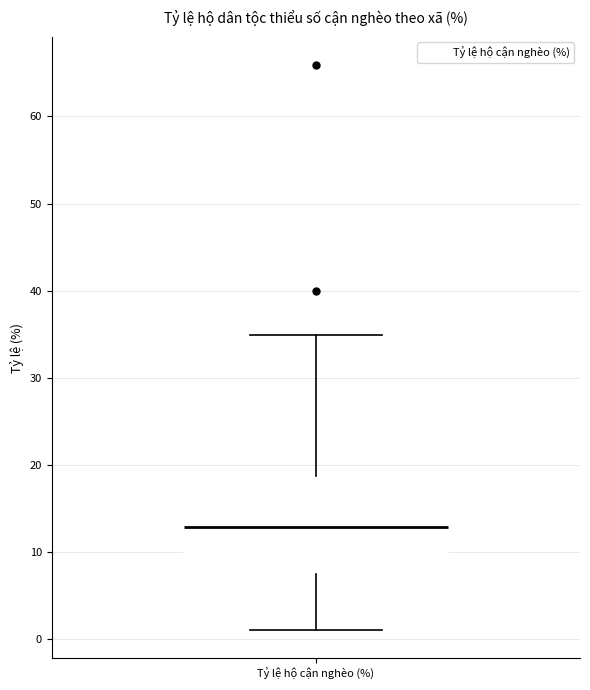

Where is the upper edge of the box for Tỷ lệ hộ cận nghèo (%) on the y-axis? The values are not printed on the chart, so give them approximately, as read against the axis.

19